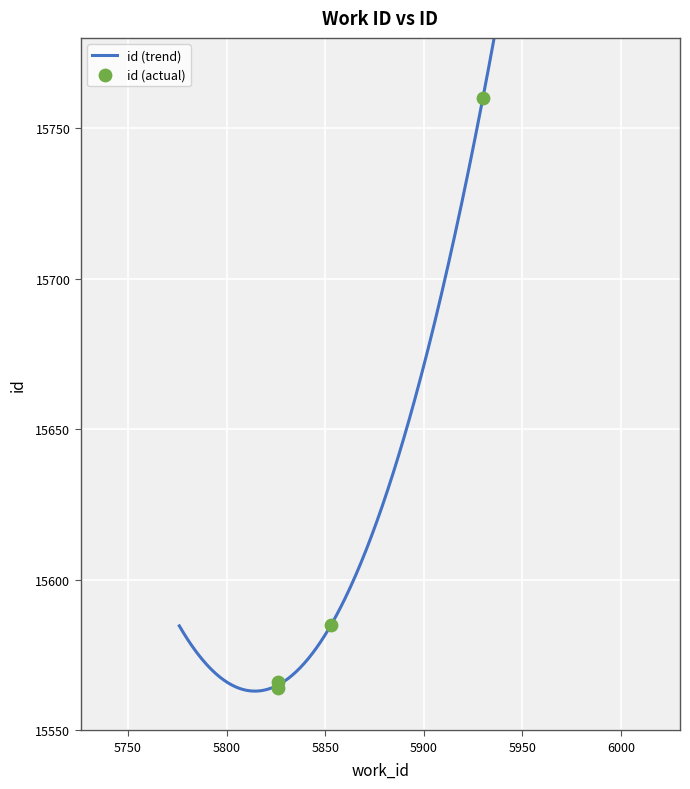

What is the change in value from 5826 to 5853?

+21